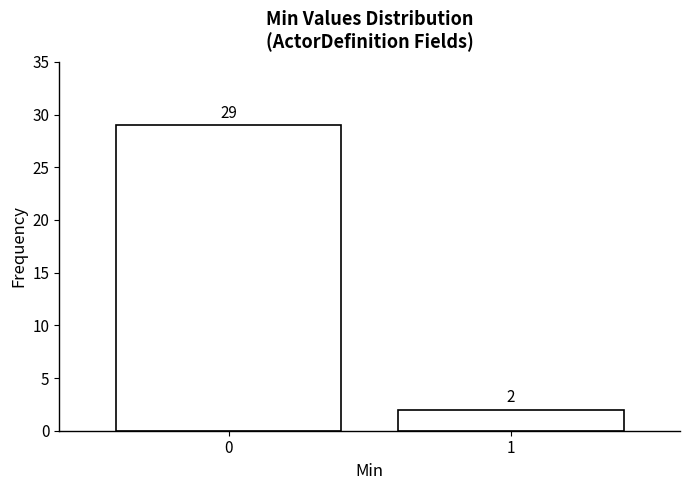

Reading right to left, list all the values displayed in this chart.

1=2	0=29